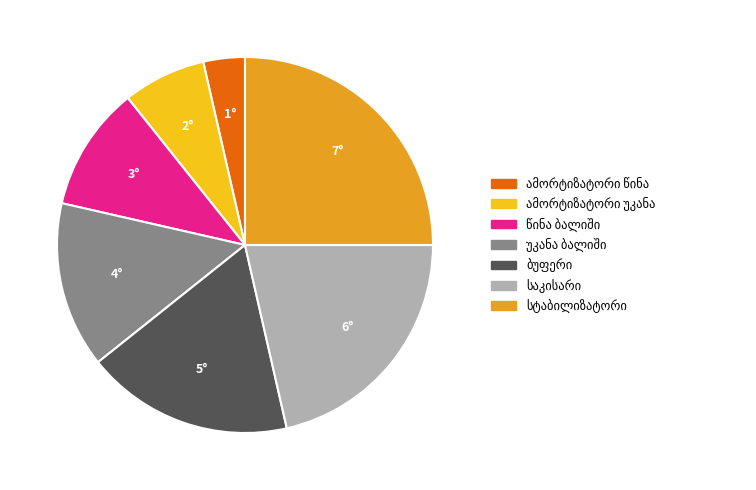

Is there any slice that represents more than half of the pie?

No